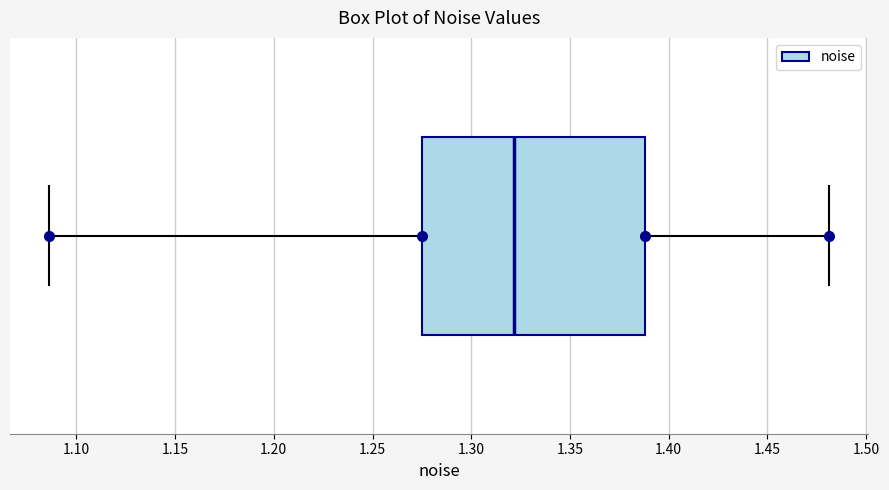

Read this box plot against the x-axis: the position of the median line, the range covered by the box, and the ends of both whiskers. The values are not printed on the chart, so give them approximately, as read against the axis.

median 1.320, box 1.275 to 1.390, whiskers 1.085 to 1.480